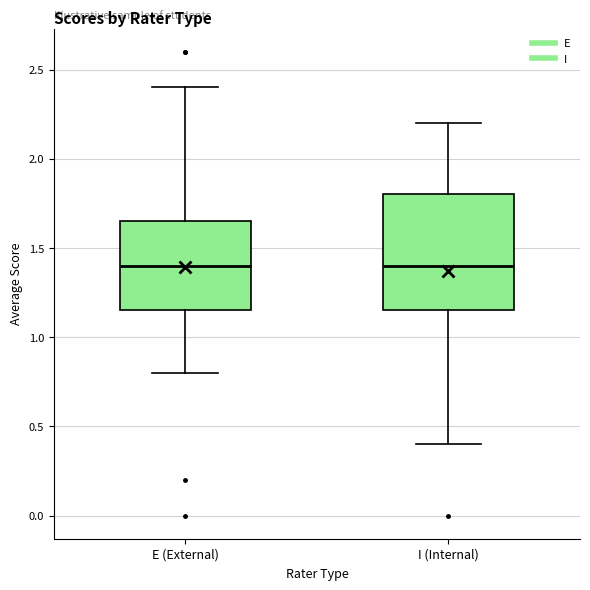

Comparing the boxes themselves (not the whiskers), which one is the tallest?

I (Internal)